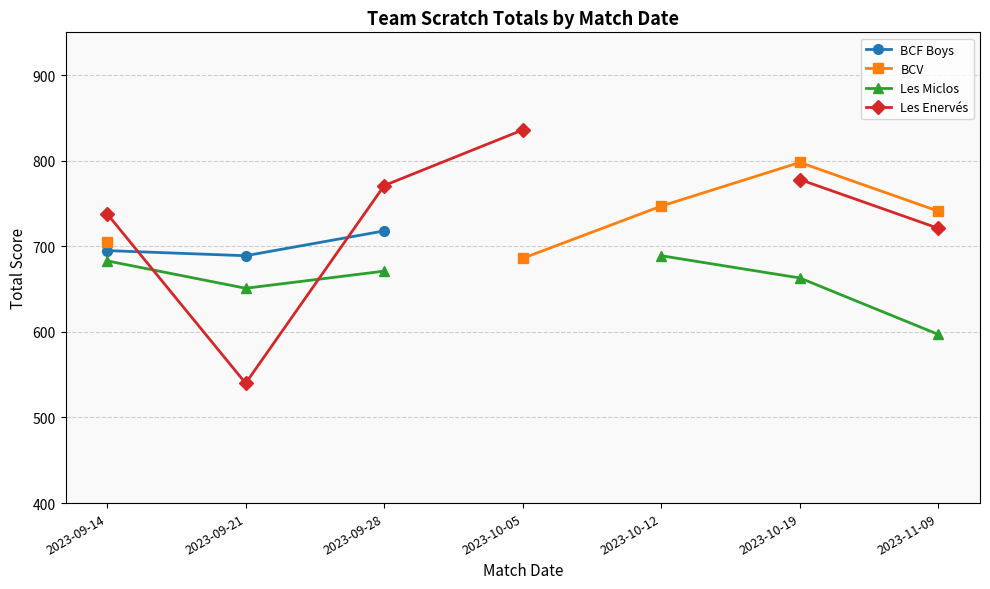

True or false: BCF Boys and Les Miclos cross at least once.

False